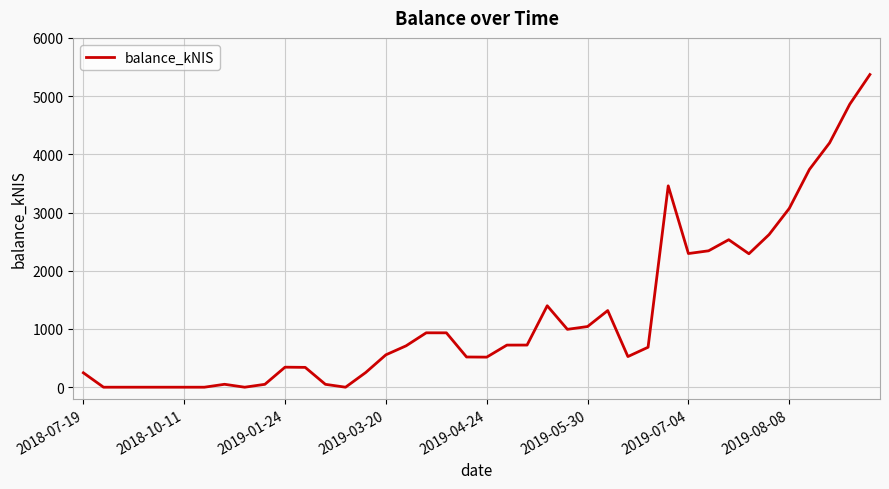

What is the greatest value displayed?

5370.4